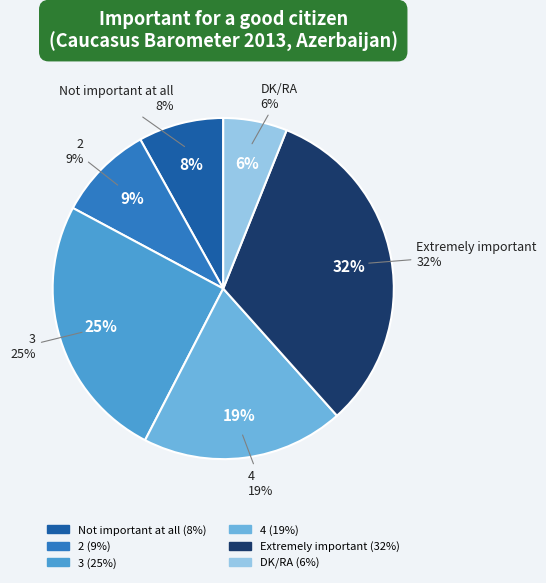

Is there any slice that represents more than half of the pie?

No